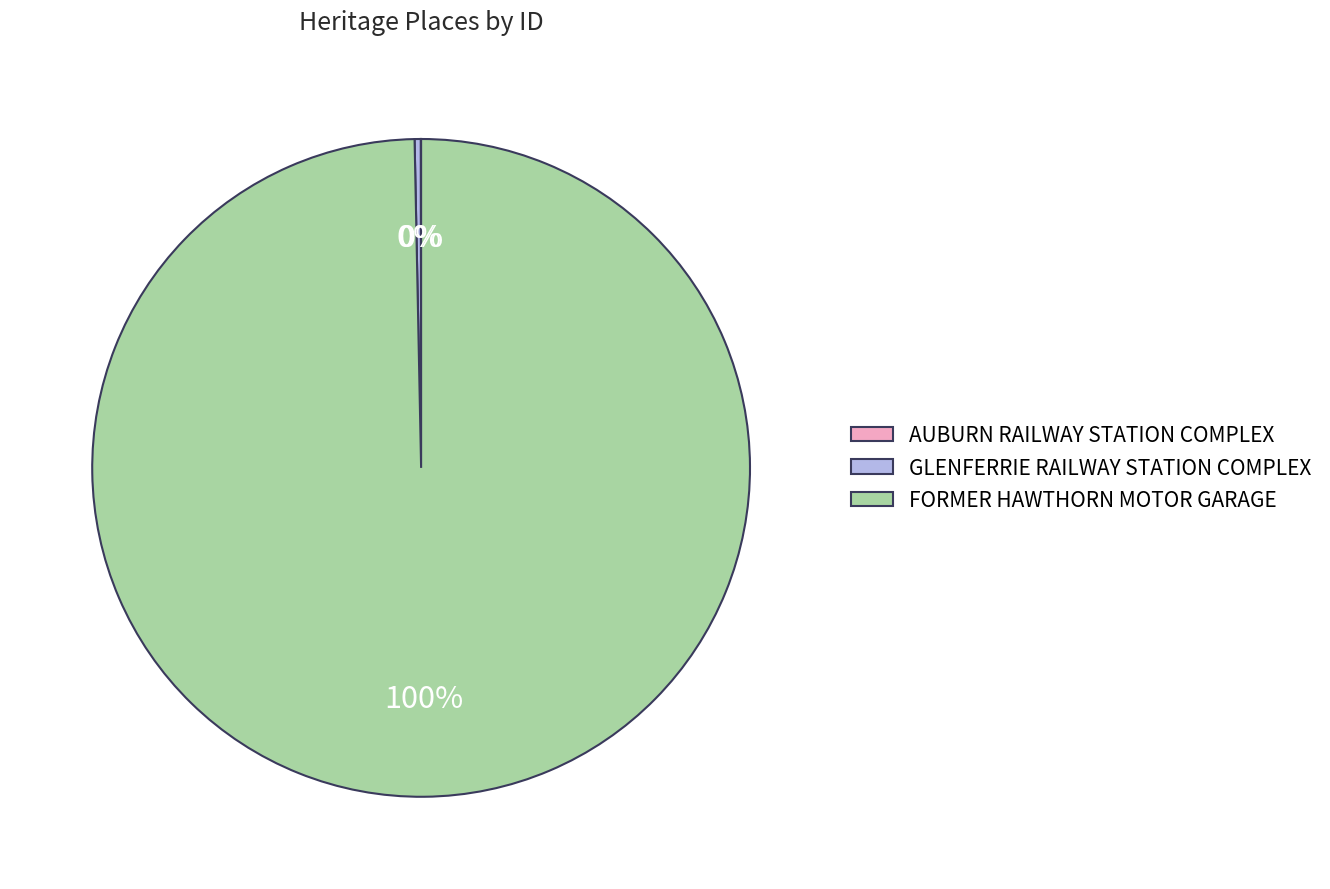

Between GLENFERRIE RAILWAY STATION COMPLEX and FORMER HAWTHORN MOTOR GARAGE, which is larger?

FORMER HAWTHORN MOTOR GARAGE